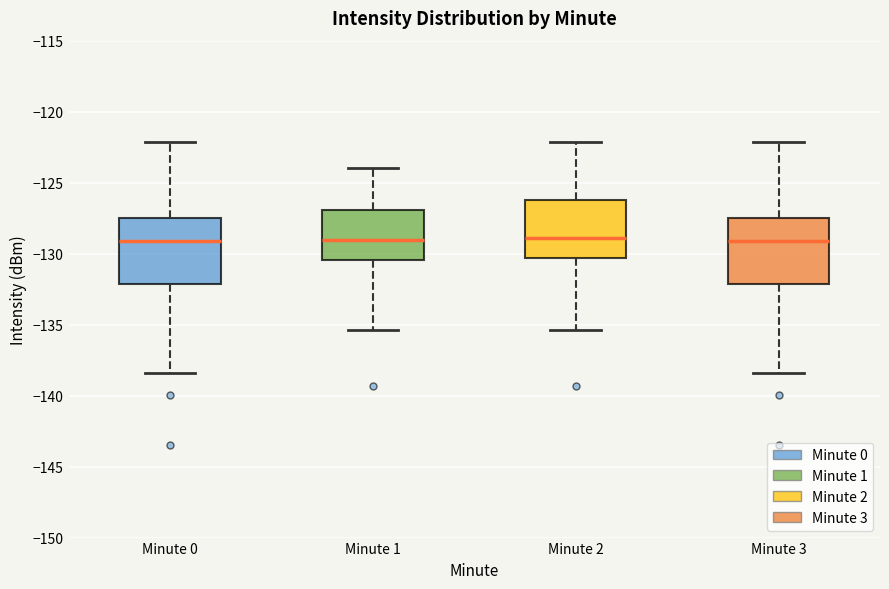

Reading left to right, read every box against the y-axis: the position of its median line, the range the box covers, and the ends of its whiskers. The values are not printed on the chart, so give them approximately, as read against the axis.

Minute 0: median -129.0, box -132.0 to -127.5, whiskers -138.5 to -122.0
Minute 1: median -129.0, box -130.5 to -127.0, whiskers -135.5 to -124.0
Minute 2: median -129.0, box -130.5 to -126.0, whiskers -135.5 to -122.0
Minute 3: median -129.0, box -132.0 to -127.5, whiskers -138.5 to -122.0